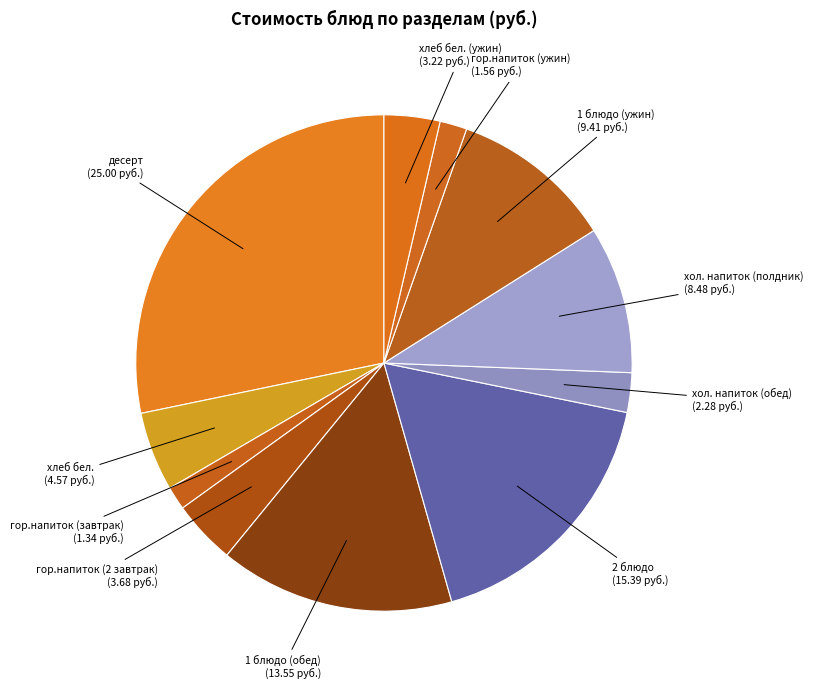

How many segments does this pie chart have?

11